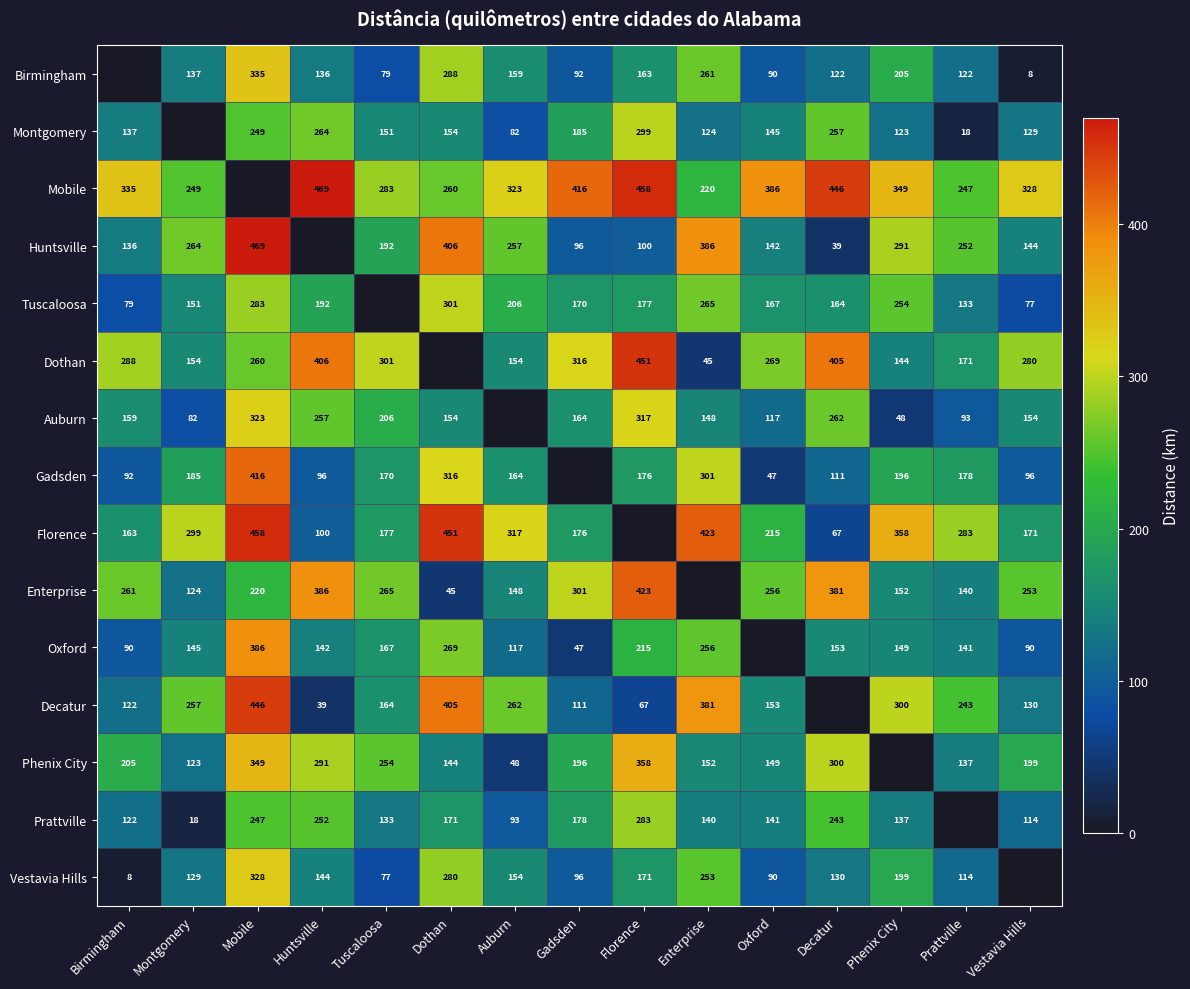

Is the value of Auburn at Gadsden greater than the value of Huntsville at Tuscaloosa?

No